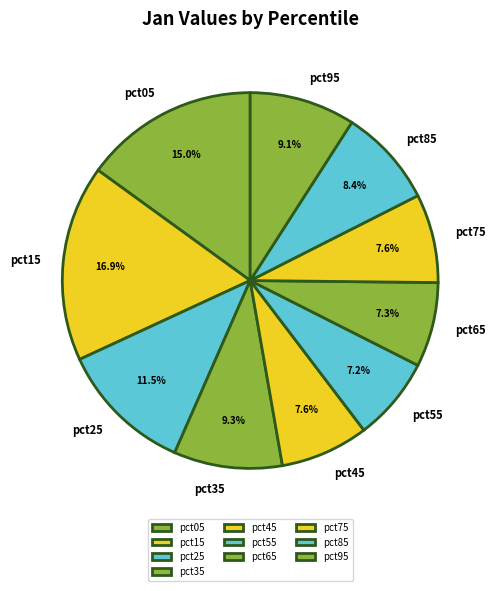

Combined, what portion of the pie is pct45 and pct95?

16.7%